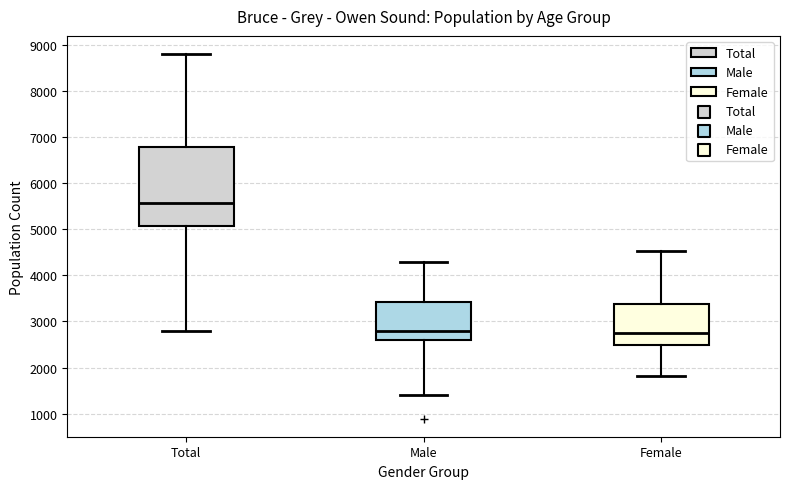

Which box is the tallest, from its lower edge to its upper edge?

Total